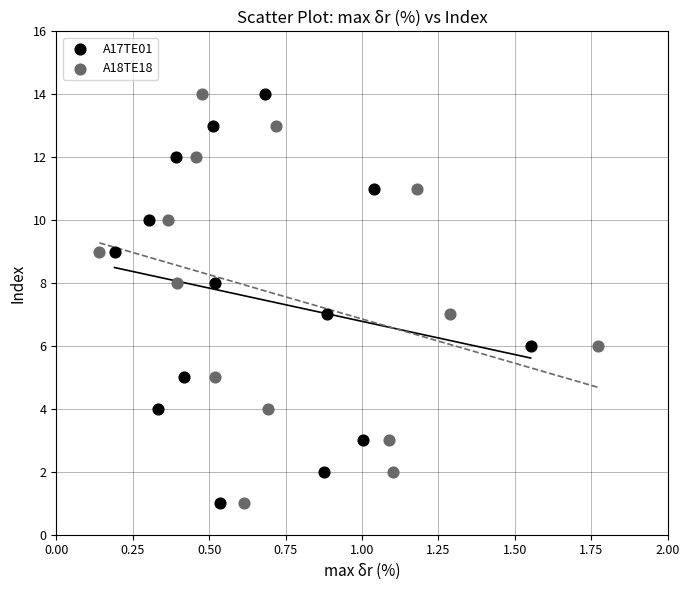

What are all the series names shown in the legend?

A17TE01, A18TE18